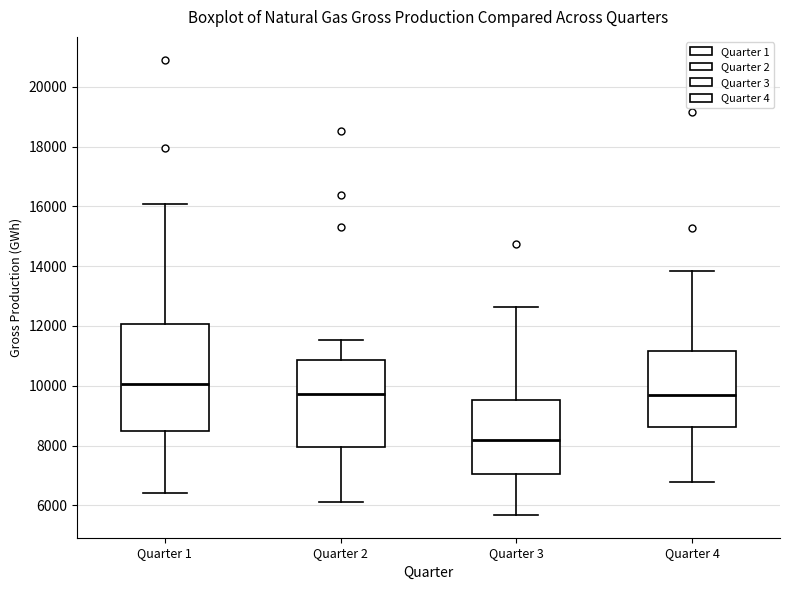

Reading left to right, read every box against the y-axis: the position of its median line, the range the box covers, and the ends of its whiskers. The values are not printed on the chart, so give them approximately, as read against the axis.

Quarter 1: median 10000, box 8400 to 12000, whiskers 6400 to 16000
Quarter 2: median 9800, box 8000 to 10800, whiskers 6200 to 11600
Quarter 3: median 8200, box 7000 to 9600, whiskers 5600 to 12600
Quarter 4: median 9600, box 8600 to 11200, whiskers 6800 to 13800